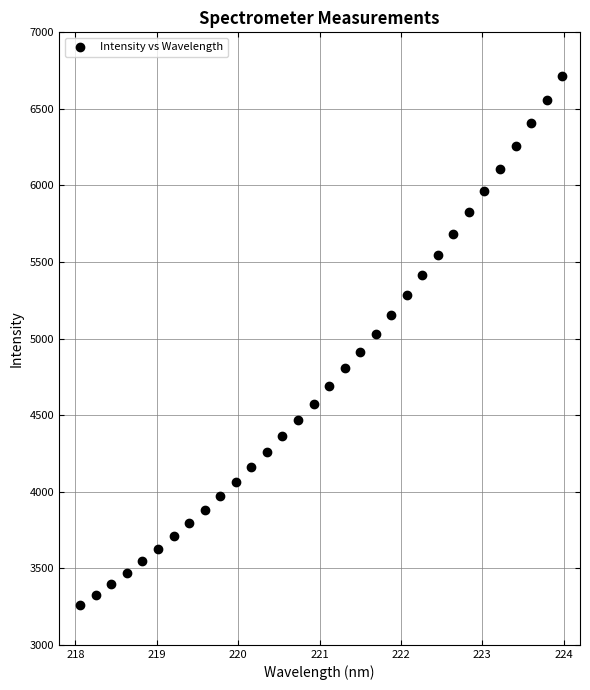

What is the range of Y values (max minus min)?

3459.4